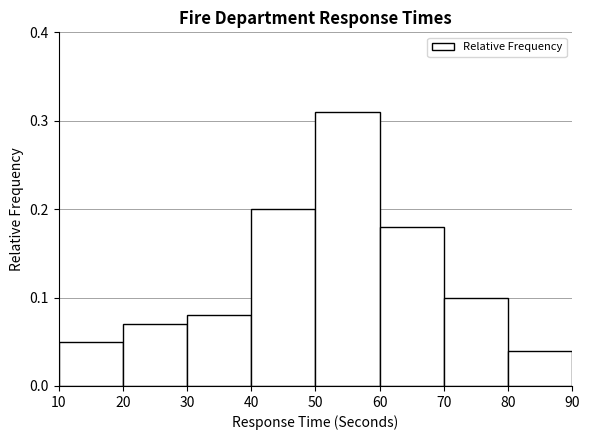

Reading left to right, list every bar in this chart as the range it spans on the x-axis followed by its height. The values are not printed on the chart, so give them approximately, as read against the axis.

10 to 20: 0.05
20 to 30: 0.07
30 to 40: 0.08
40 to 50: 0.20
50 to 60: 0.31
60 to 70: 0.18
70 to 80: 0.10
80 to 90: 0.04